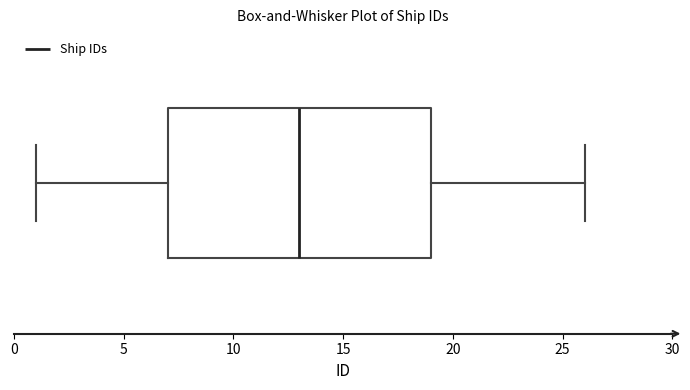

Transcribe this box plot: give where the median line is, the range the box spans, and where the two whiskers end, as read against the x-axis. The values are not printed on the chart, so give them approximately, as read against the axis.

median 13, box 7 to 19, whiskers 1 to 26